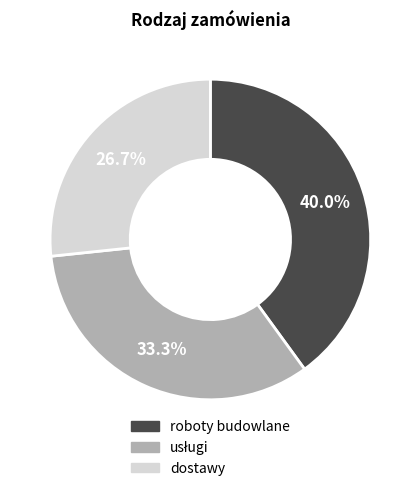

Does dostawy represent more than half of the total?

No